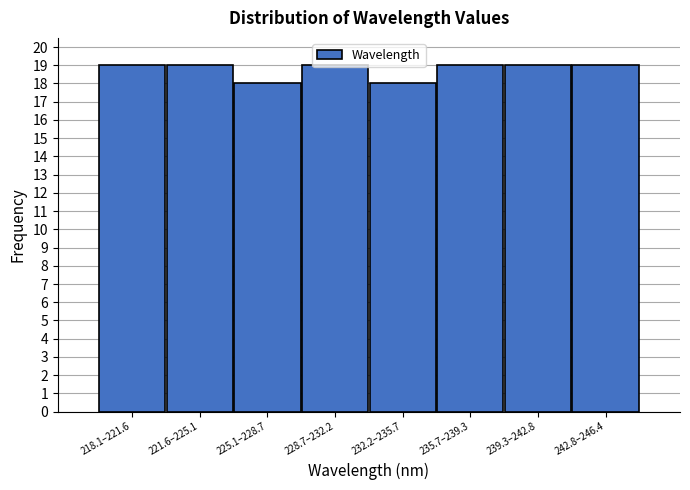

Is it true that the value at 242.8–246.4 is 19?

True